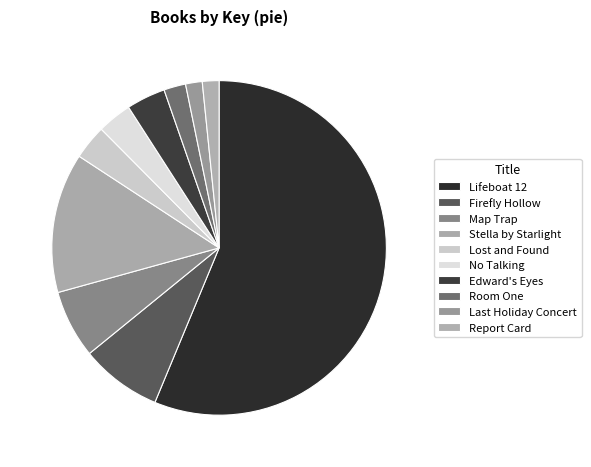

Which slice is the smallest?

Report Card